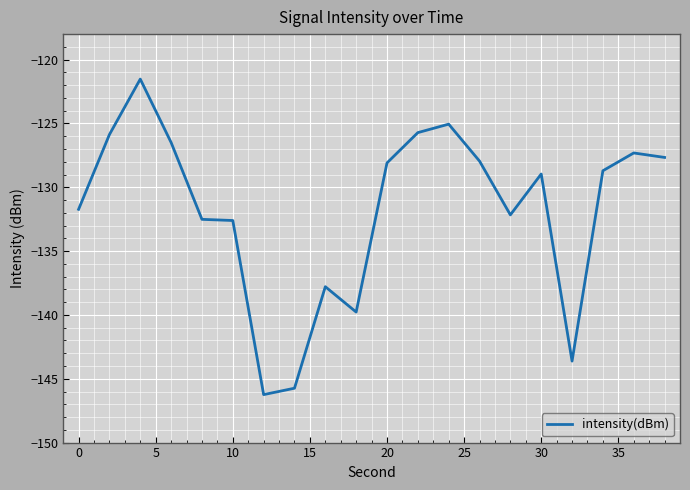

What is the difference between the maximum and minimum values?

24.7